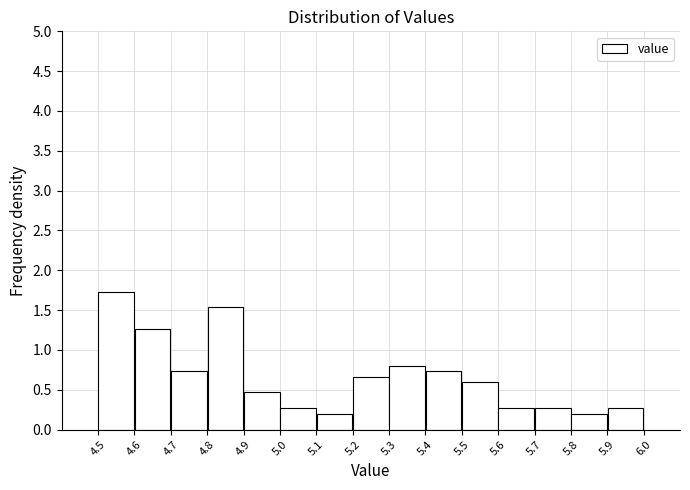

What is the height of the bar covering 5.2 to 5.3 on the x-axis? The values are not printed on the chart, so give them approximately, as read against the axis.

0.65